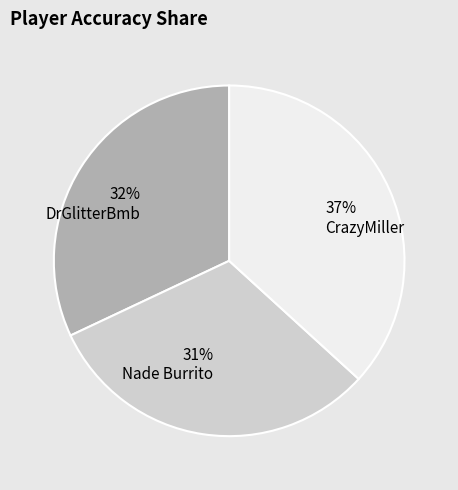

To the nearest percent, what is the combined percentage of CrazyMiller and Nade Burrito?

68%